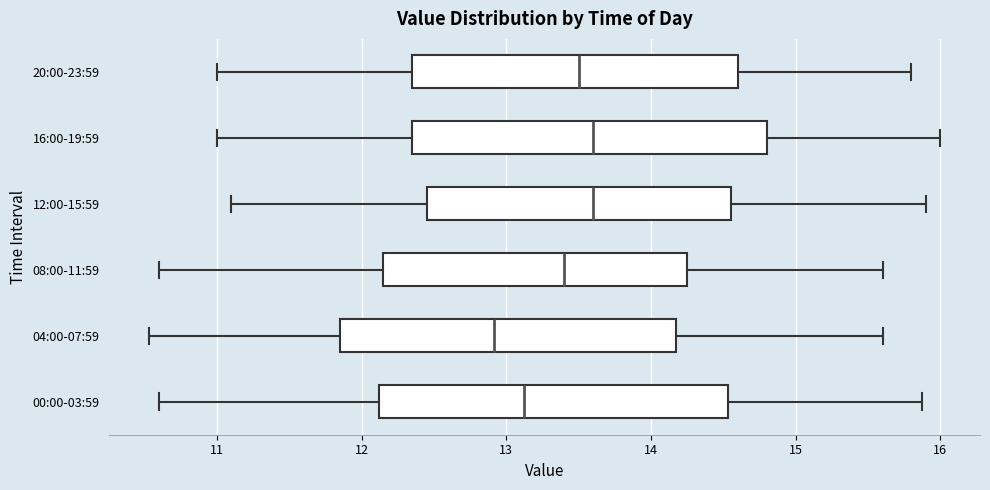

Where does the median line of the box for 08:00-11:59 sit on the x-axis? The values are not printed on the chart, so give them approximately, as read against the axis.

13.4